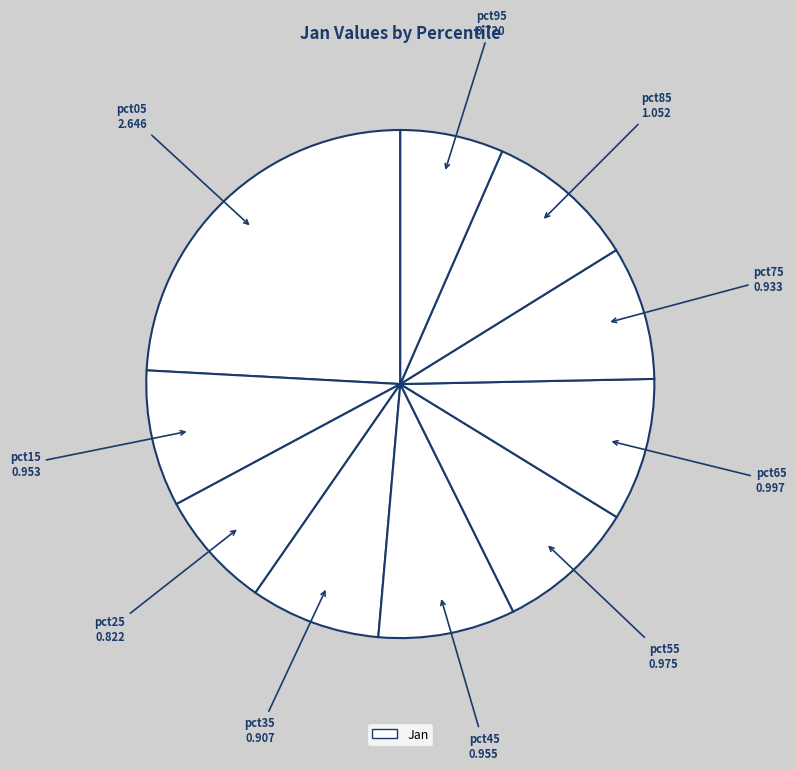

Which category has the biggest portion of the pie?

pct05